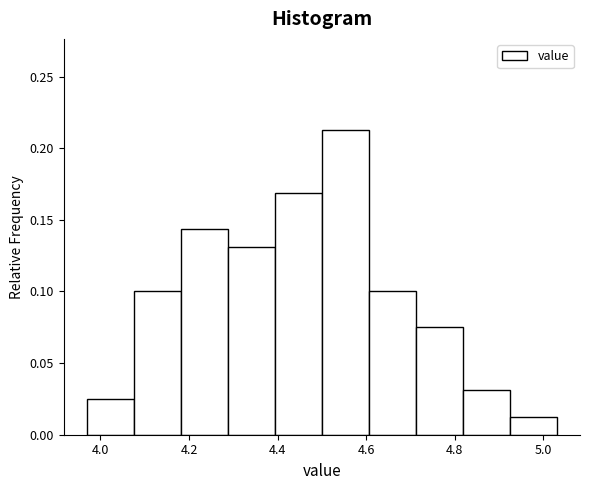

Reading left to right, transcribe this chart: for each bar, give the range it covers on the x-axis and its height. Neither the bar edges nor the heights are printed on the chart, so give them approximately, as read against the axes.

3.970 to 4.076: 0.025
4.076 to 4.182: 0.100
4.182 to 4.288: 0.145
4.288 to 4.394: 0.130
4.394 to 4.500: 0.170
4.500 to 4.606: 0.215
4.606 to 4.712: 0.100
4.712 to 4.818: 0.075
4.818 to 4.924: 0.030
4.924 to 5.030: 0.015